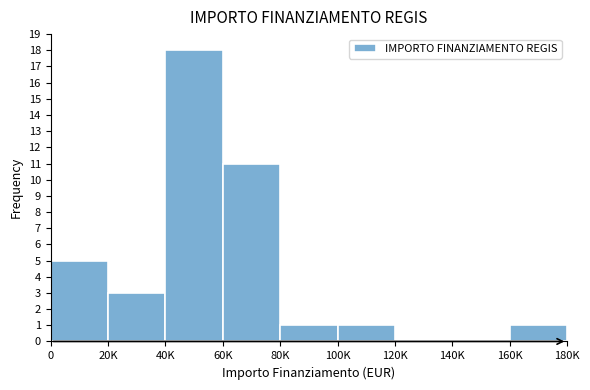

Reading left to right, list all the values displayed in this chart.

0=5	20K=3	40K=18	60K=11	80K=1	100K=1	120K=0	140K=0	160K=1